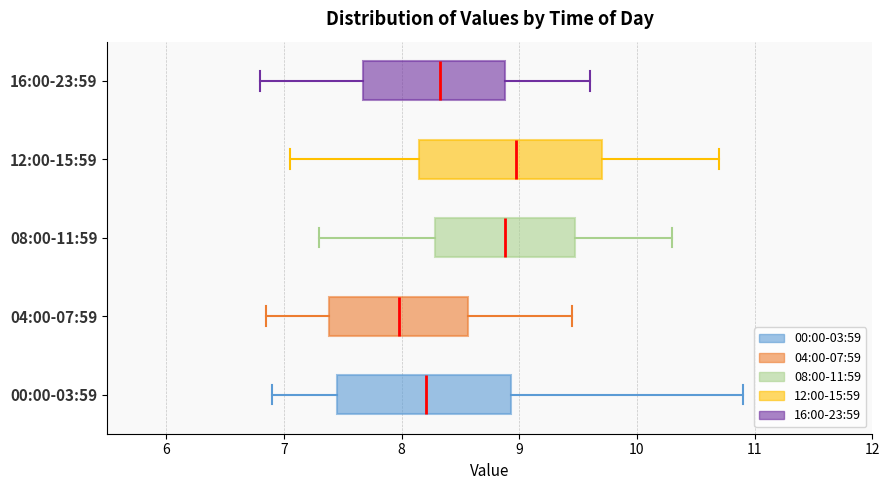

Which box has the furthest to the left median line?

04:00-07:59